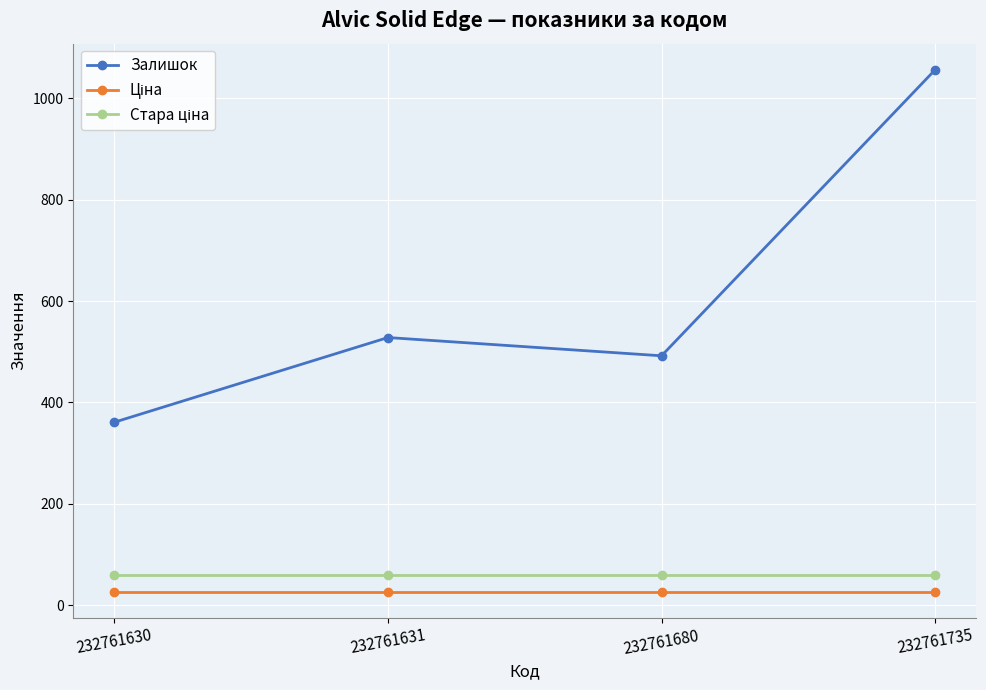

What is the minimum value shown in the chart?

27.0